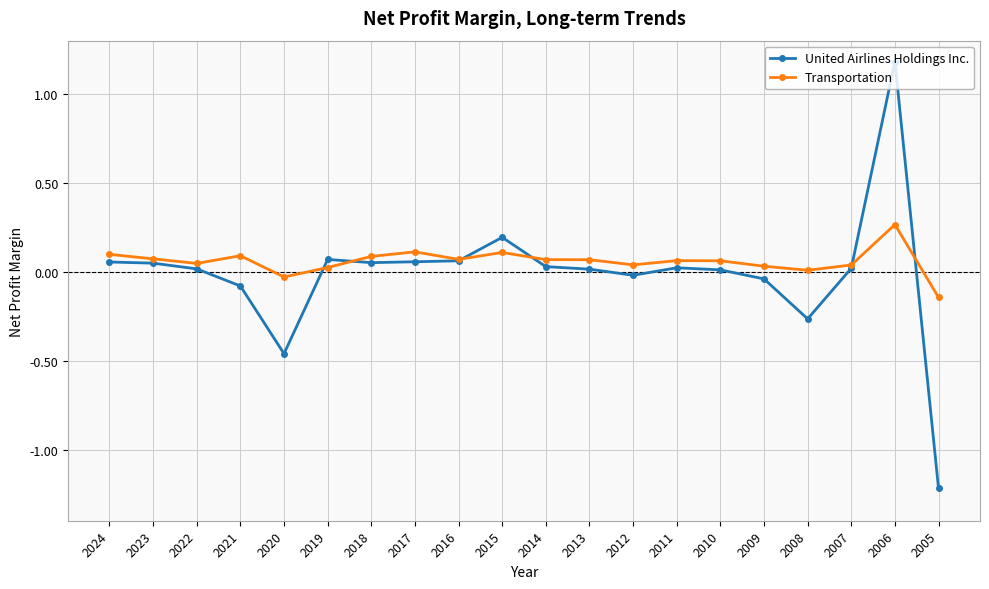

How many intersections are there between United Airlines Holdings Inc. and Transportation?

6